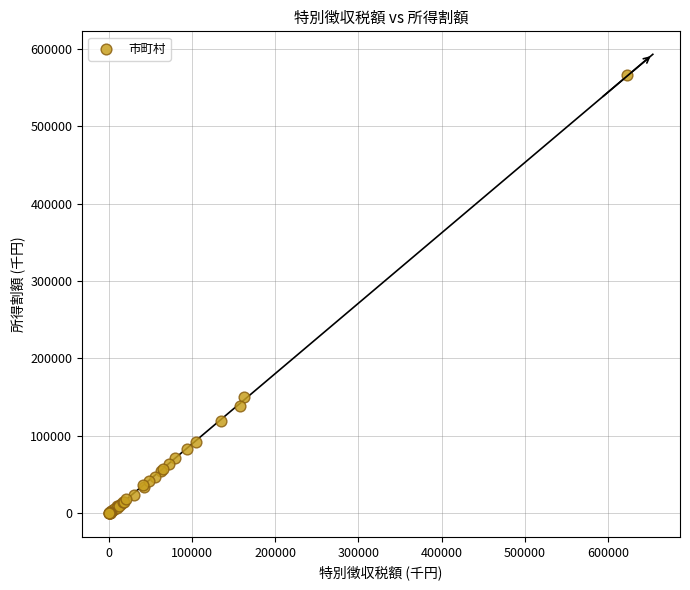

What Y value in the scatter plot is closest to 283148?

150581